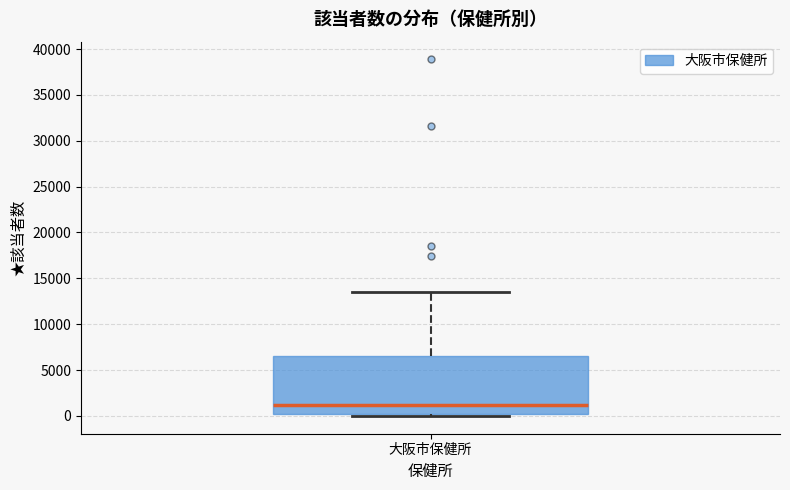

Transcribe this box plot: give where the median line is, the range the box spans, and where the two whiskers end, as read against the y-axis. The values are not printed on the chart, so give them approximately, as read against the axis.

median 1000, box 0 to 6500, whiskers 0 (just below the box's lower edge) to 13500